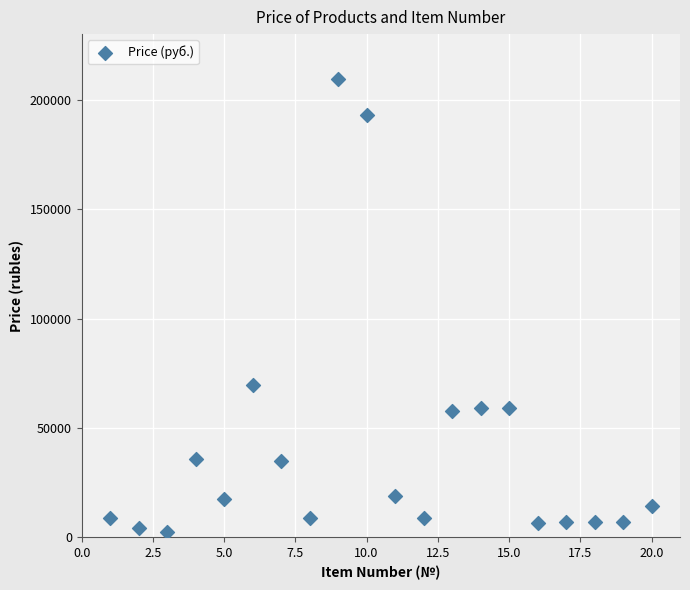

What is the range of Y values (max minus min)?

207228